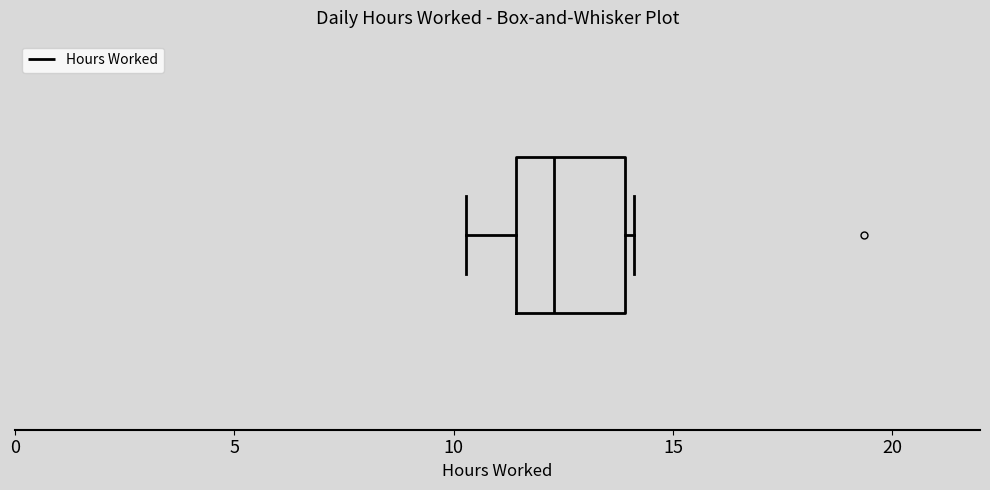

Transcribe this box plot: give where the median line is, the range the box spans, and where the two whiskers end, as read against the x-axis. The values are not printed on the chart, so give them approximately, as read against the axis.

median 12.5, box 11.5 to 14.0, whiskers 10.5 to 14.0 (just right of the box's right edge)